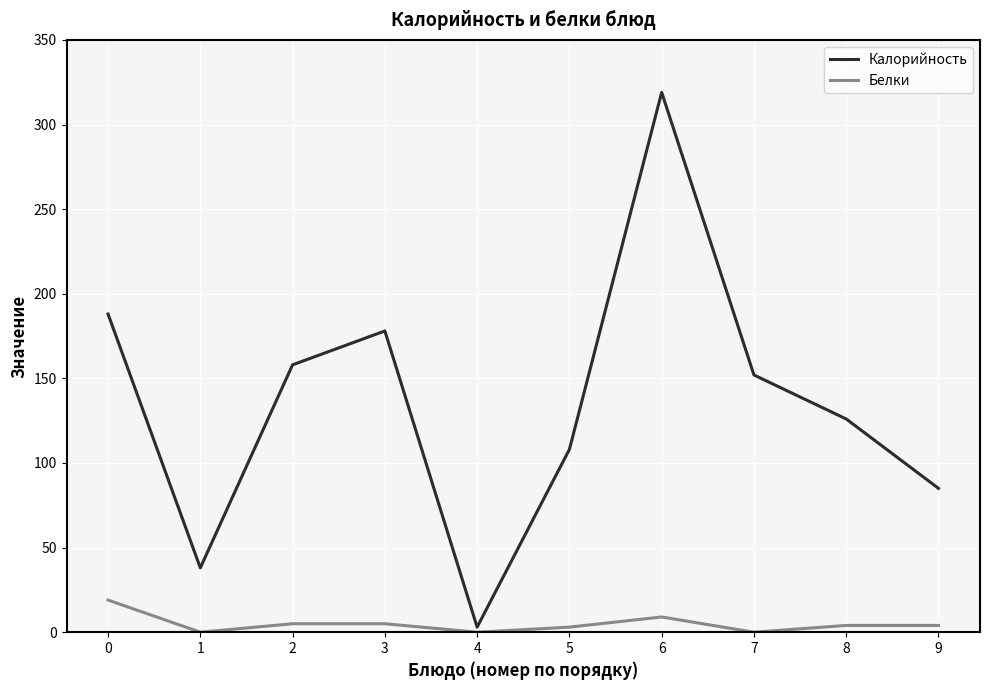

Which series has the widest spread of values?

Калорийность